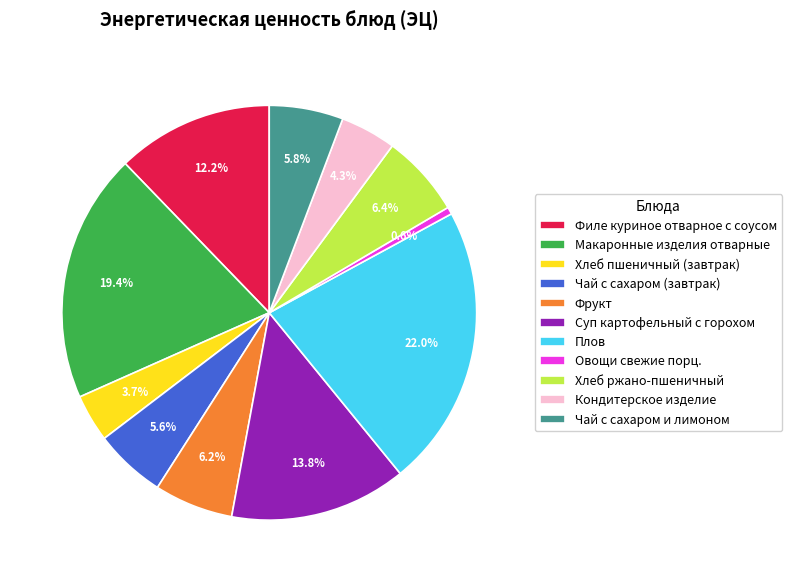

Does Плов account for over 50% of the chart?

No